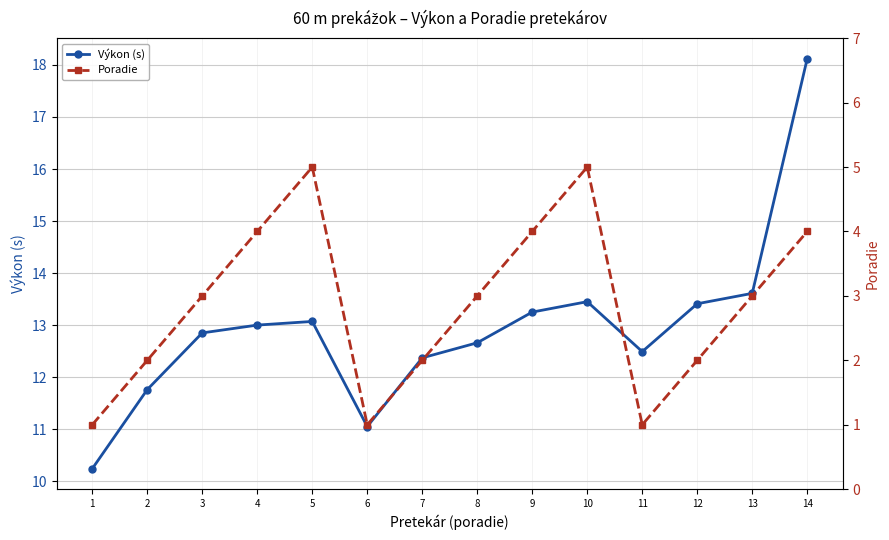

Does the chart display data point markers on the line(s)?

Yes